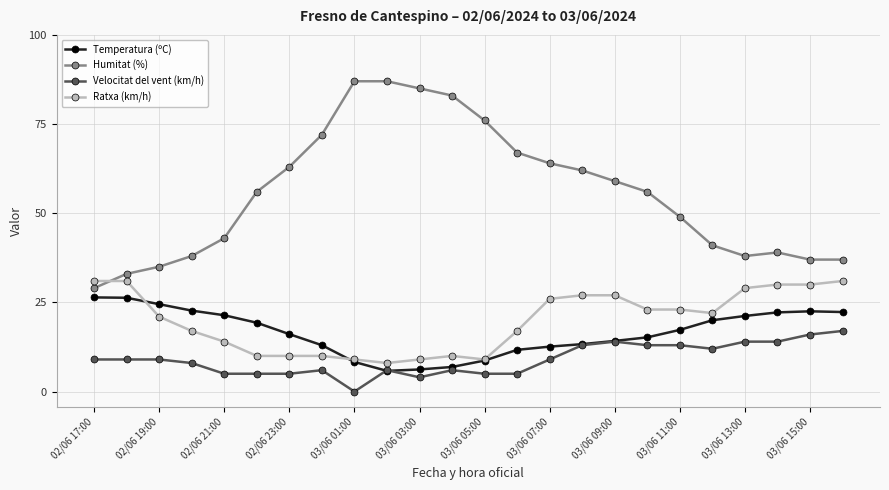

Which series has the largest range (max minus min)?

Humitat (%)